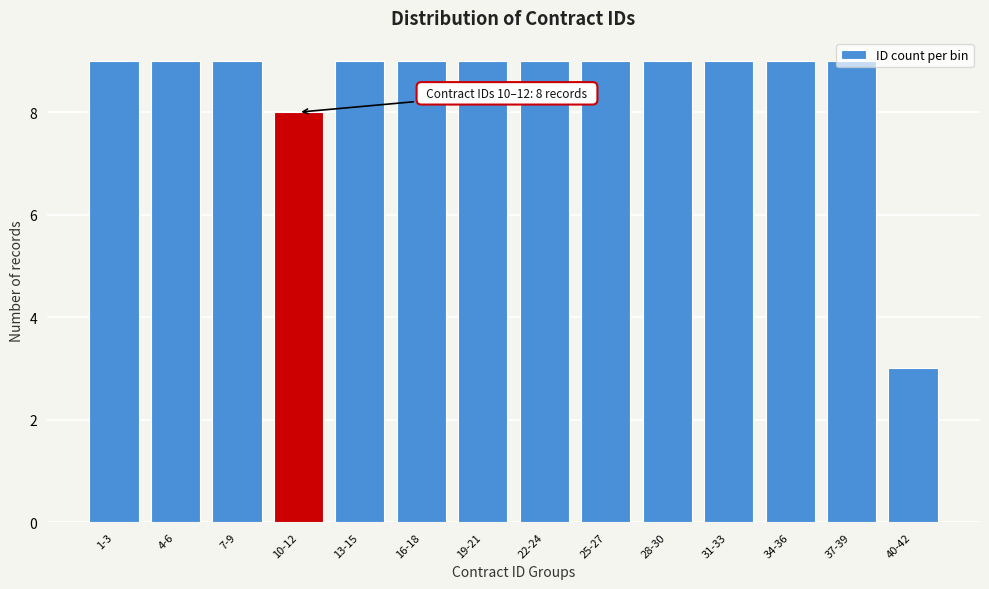

At which label is the value closest to 6?

10-12